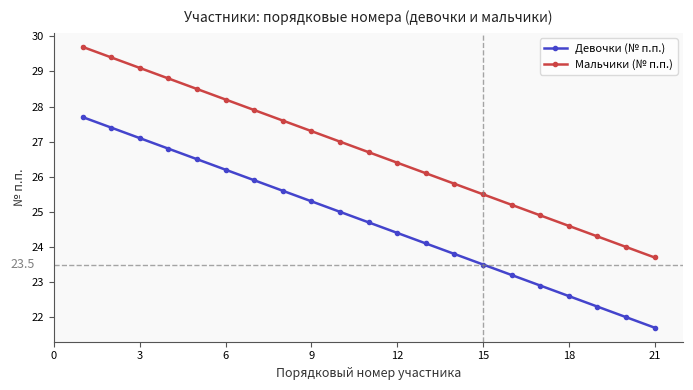

What is the difference between the second highest and second lowest values in the Девочки (№ п.п.) series?

5.4